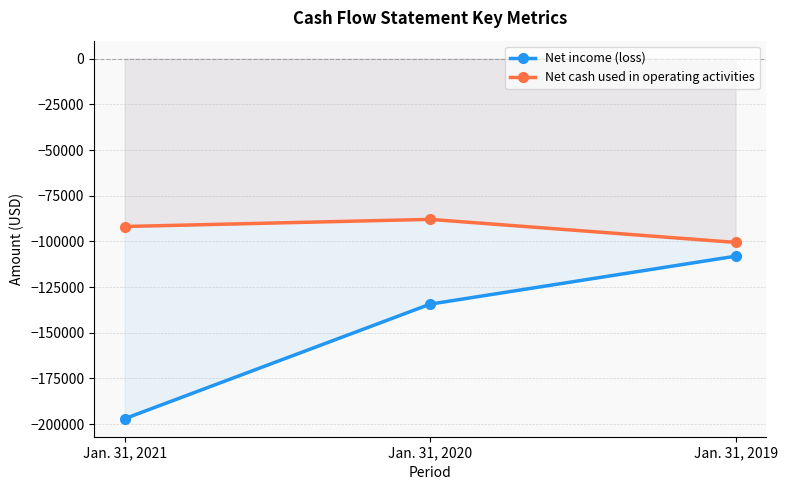

What value does the Net cash used in operating activities series have at Jan. 31, 2021, to the nearest 50?

-91850